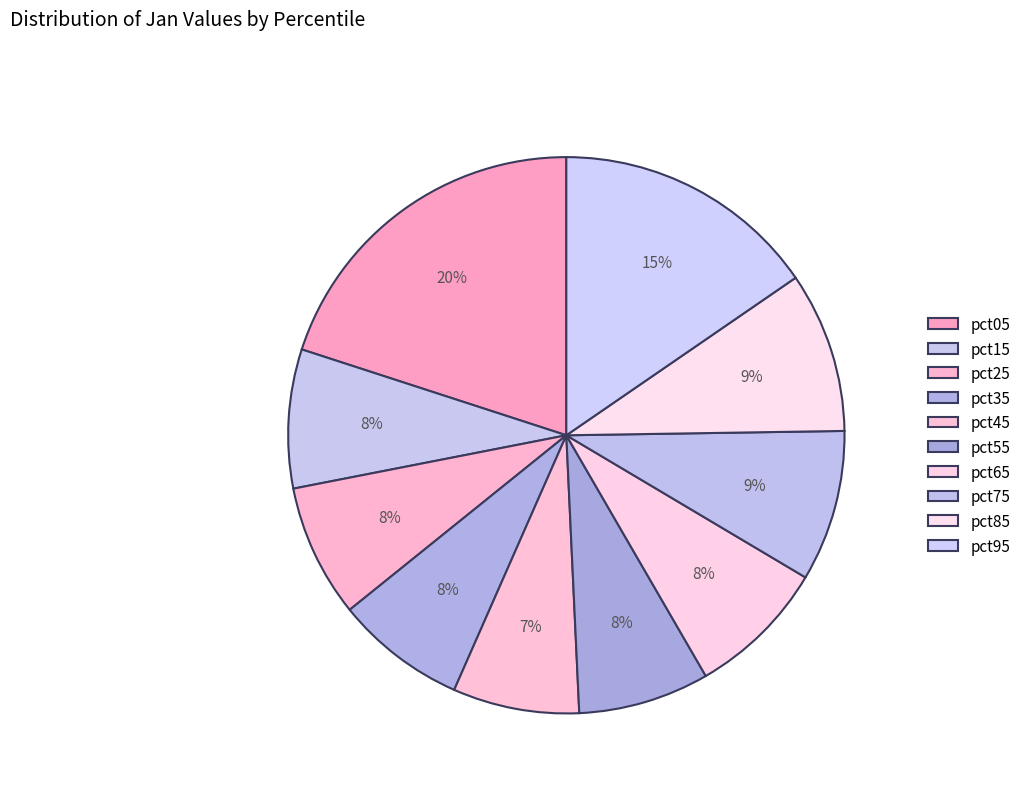

How many segments does this pie chart have?

10